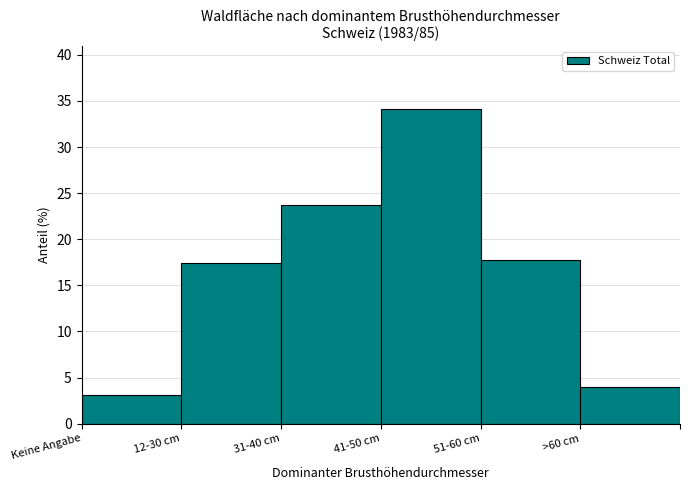

Reading left to right, transcribe all the data shown in this chart.

Keine Angabe=3.1	12-30 cm=17.4	31-40 cm=23.7	41-50 cm=34.1	51-60 cm=17.8	>60 cm=4.0